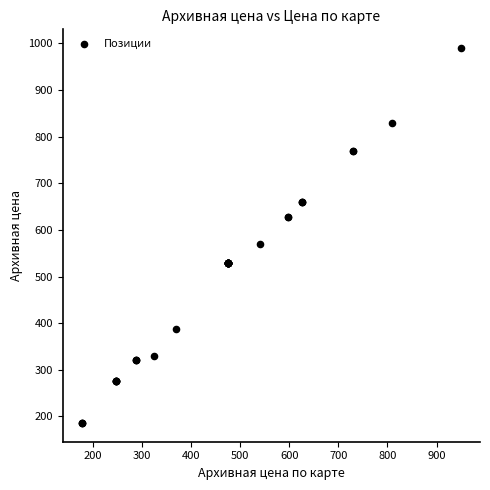

What Y value in the scatter plot is closest to 588?

569